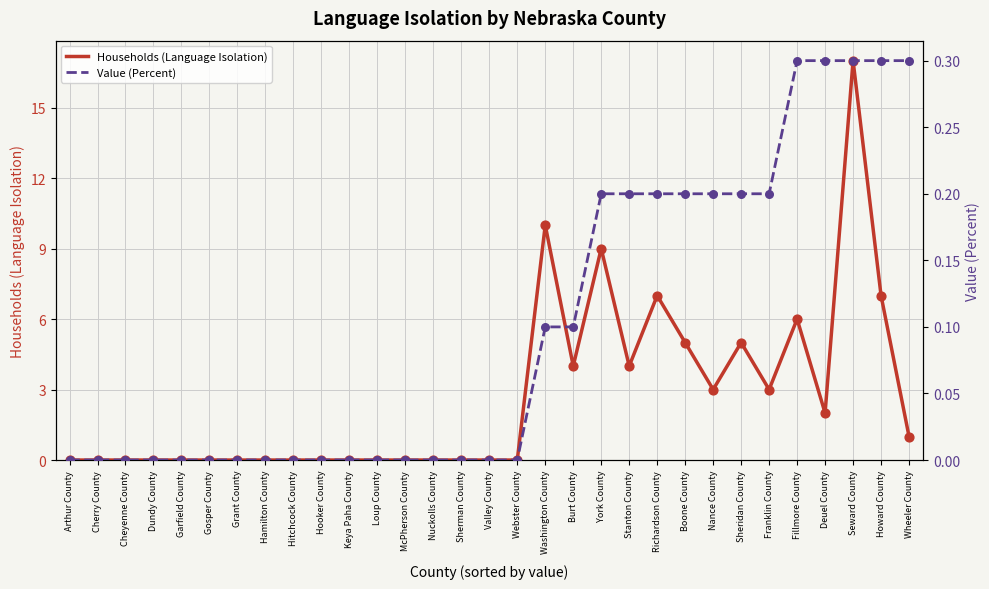

Which series reaches the minimum Y coordinate?

Households (Language Isolation)